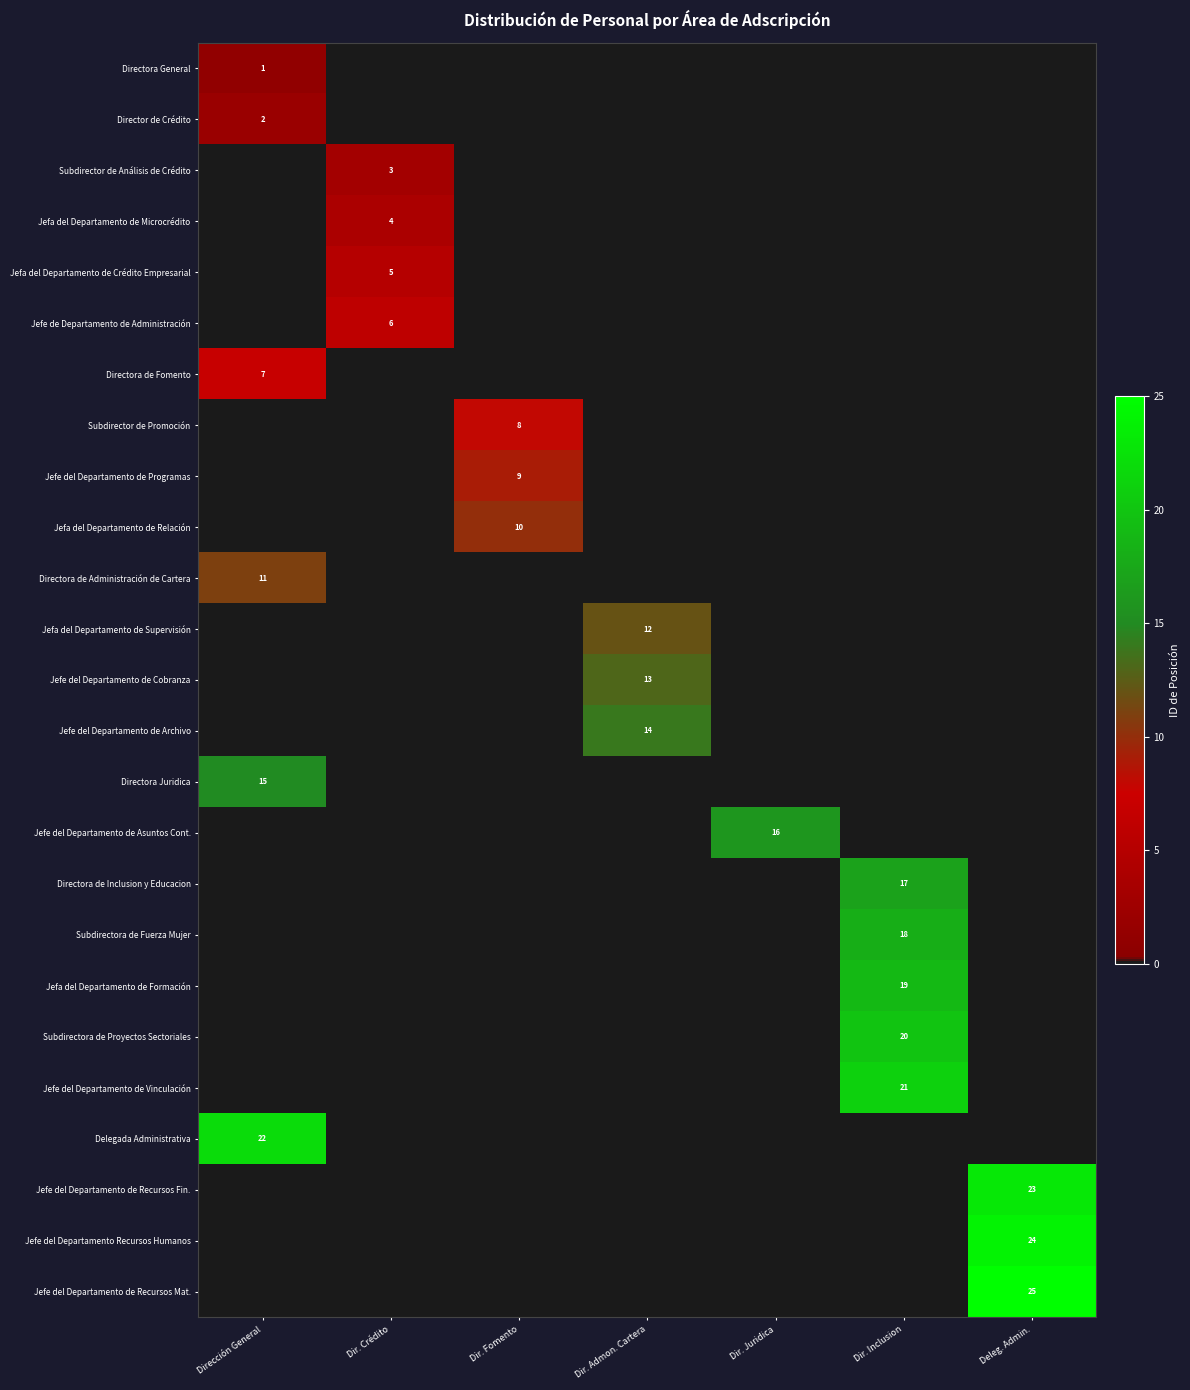

Is it true that Directora de Fomento equals 7 at Dirección General?

True